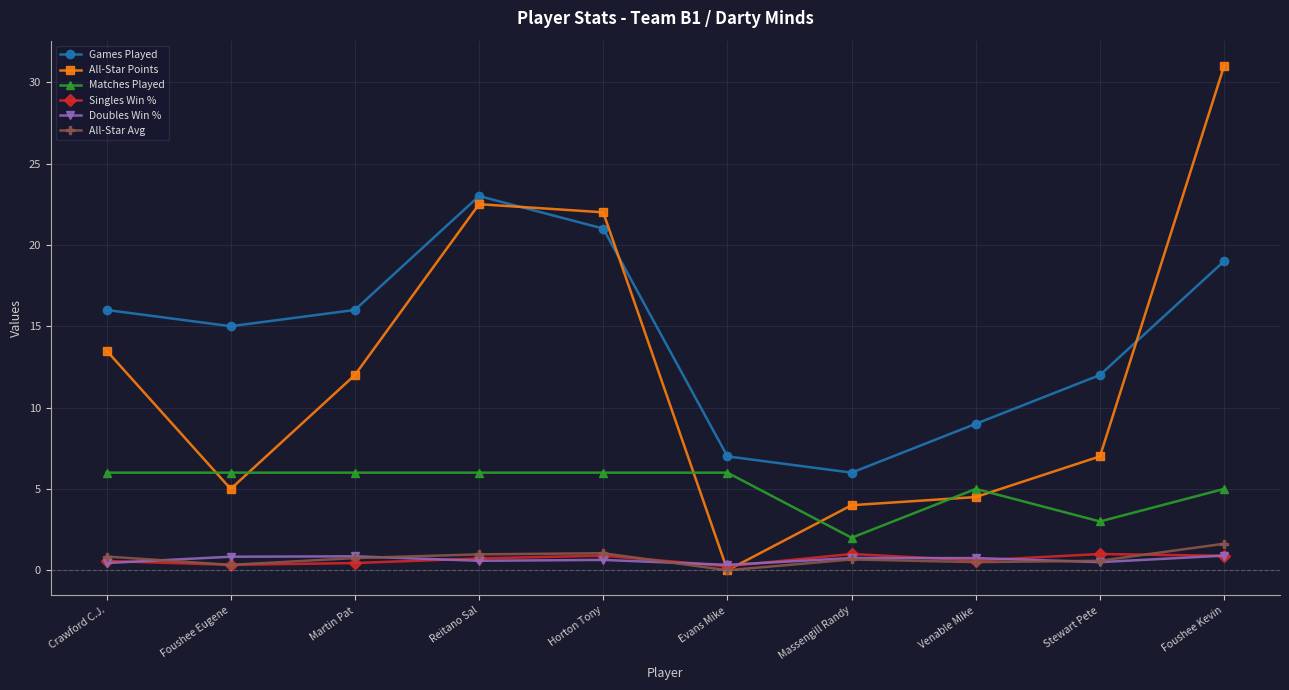

What is the sum of all Singles Win % values?

6.7